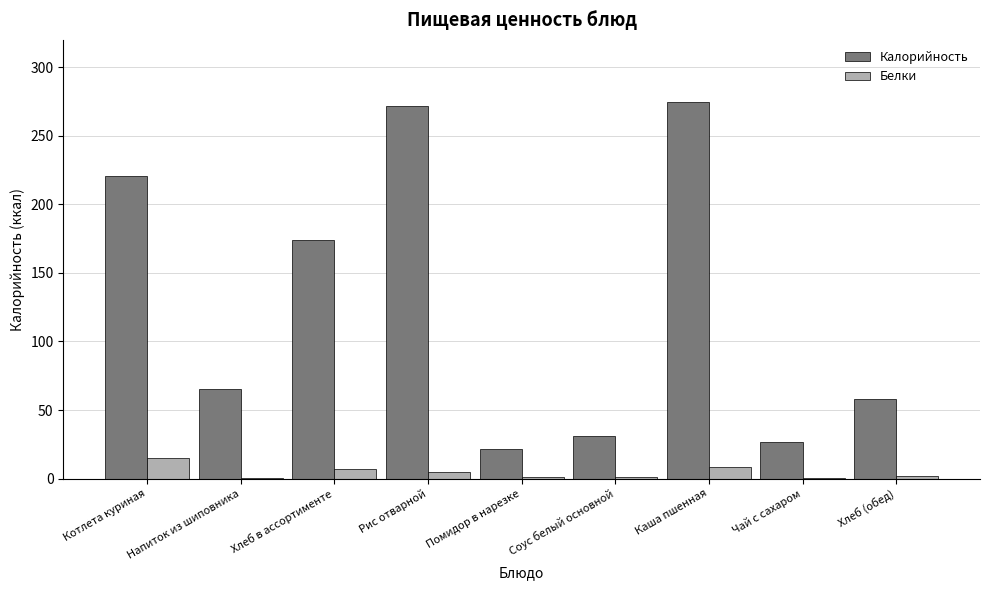

What is the total value across all series at Хлеб в ассортименте?

181.0